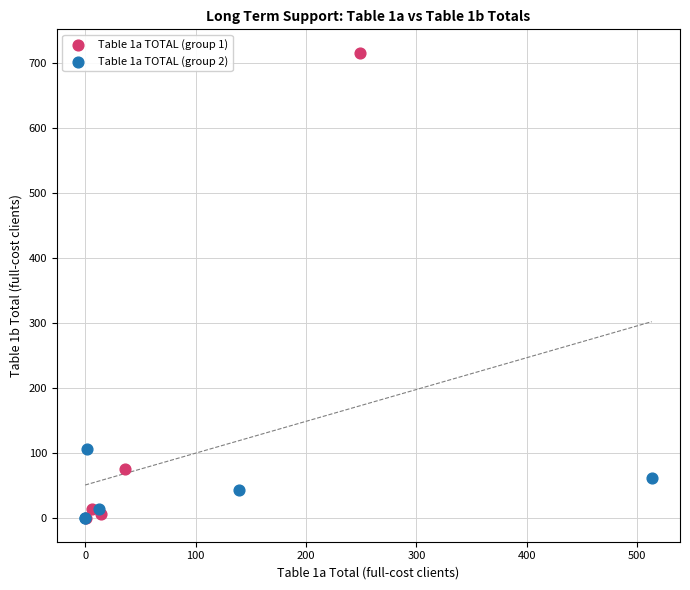

Which series reaches the maximum Y coordinate?

Table 1a TOTAL (group 1)